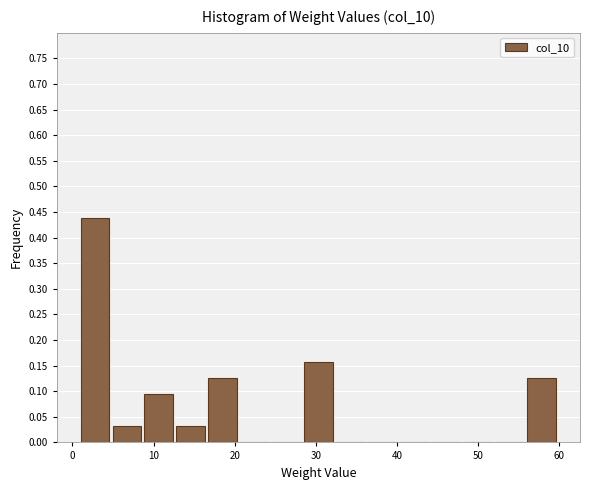

Read against the x-axis, roughly where is the centre of the tallest bar?

3